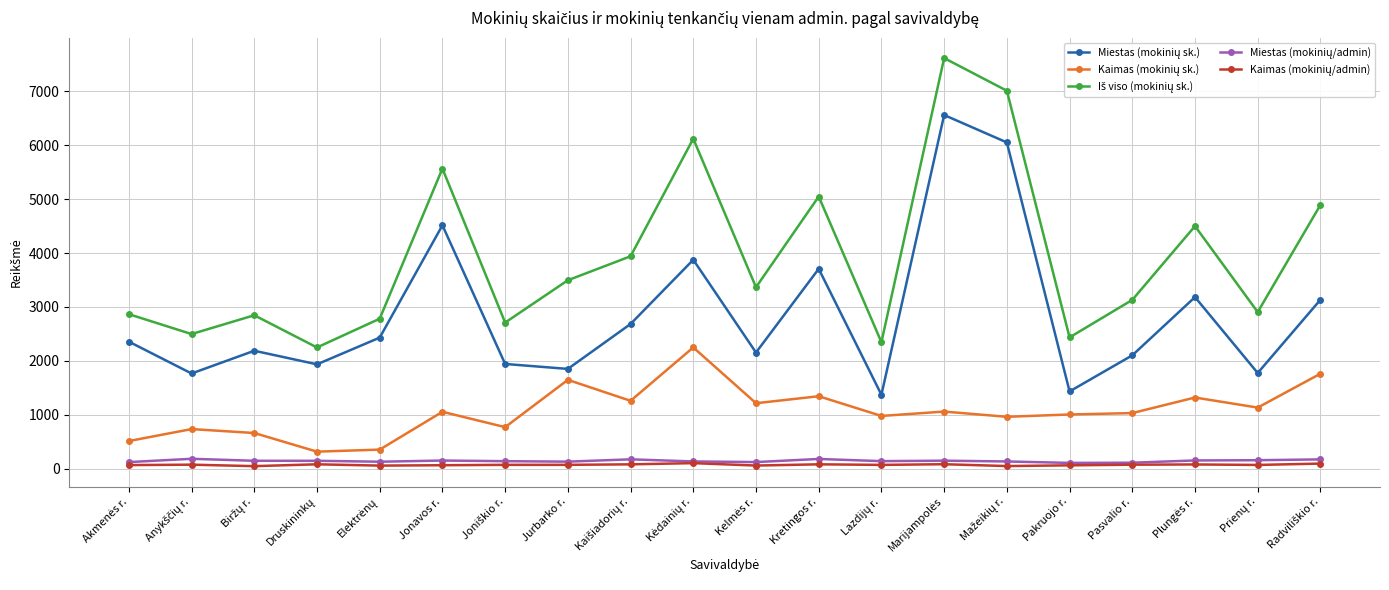

What is the smallest value displayed?

43.9